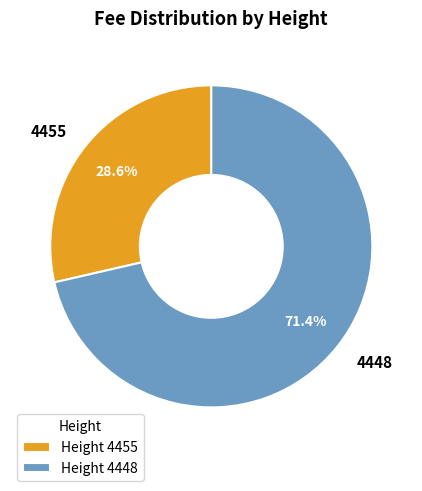

What is the smallest slice in the pie chart?

Height 4455